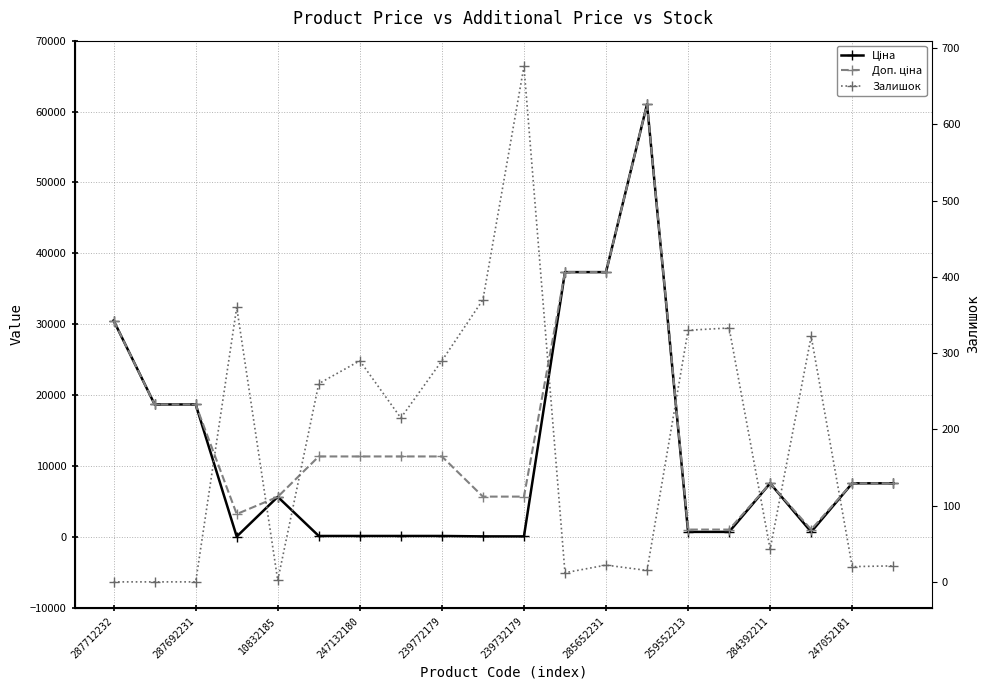

The Залишок series shows 492.8 at 259552213. True or false?

False